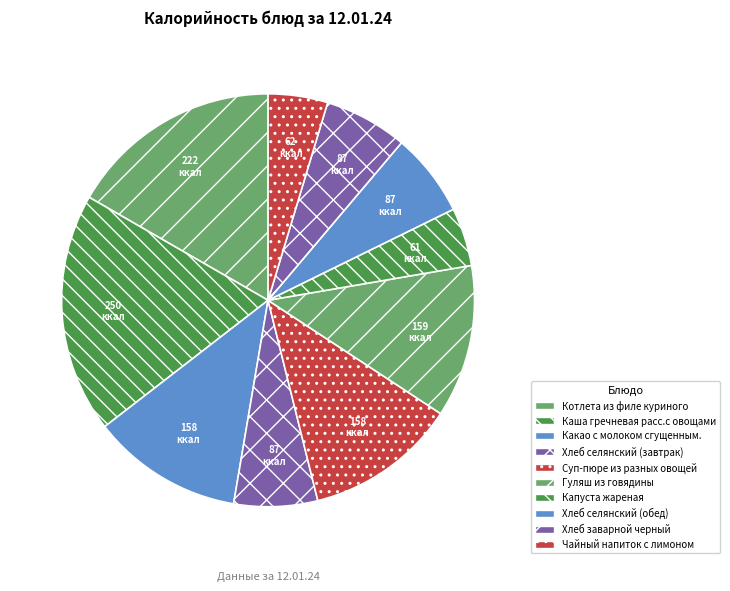

Does Чайный напиток с лимоном account for over 50% of the chart?

No